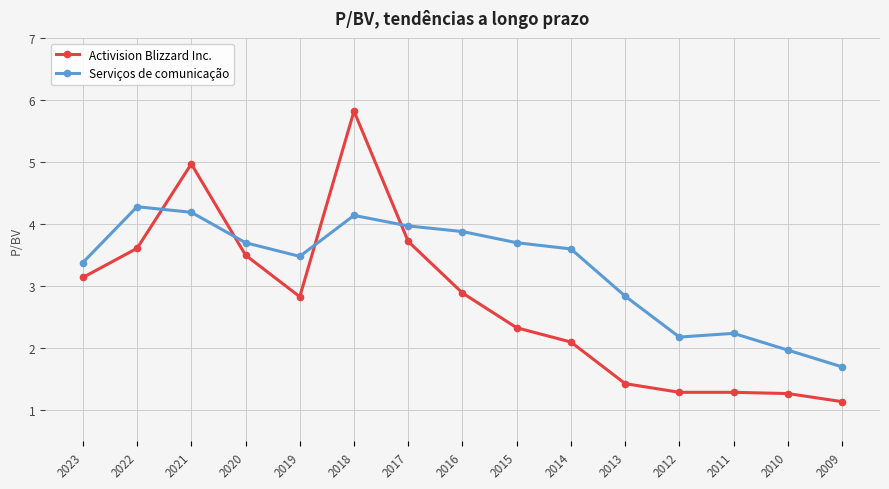

Which series has the widest spread of values?

Activision Blizzard Inc.